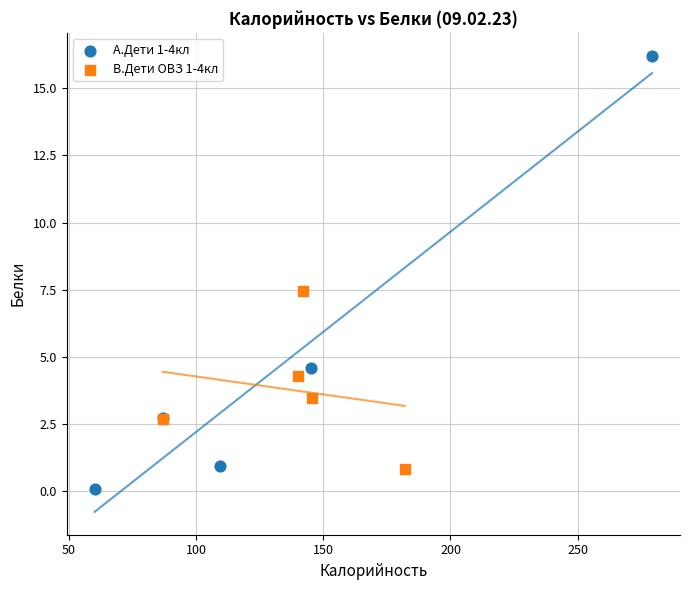

Which series contains the lowest Y value?

А.Дети 1-4кл